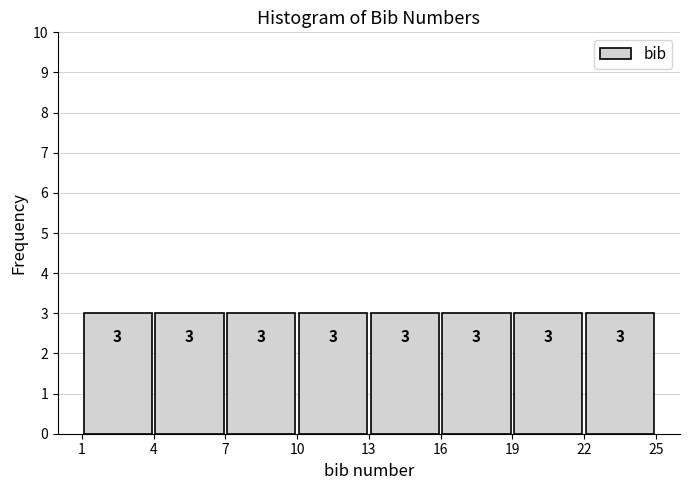

Reading left to right, list every bar in this chart as the range it spans on the x-axis followed by its height.

1 to 4: 3
4 to 7: 3
7 to 10: 3
10 to 13: 3
13 to 16: 3
16 to 19: 3
19 to 22: 3
22 to 25: 3